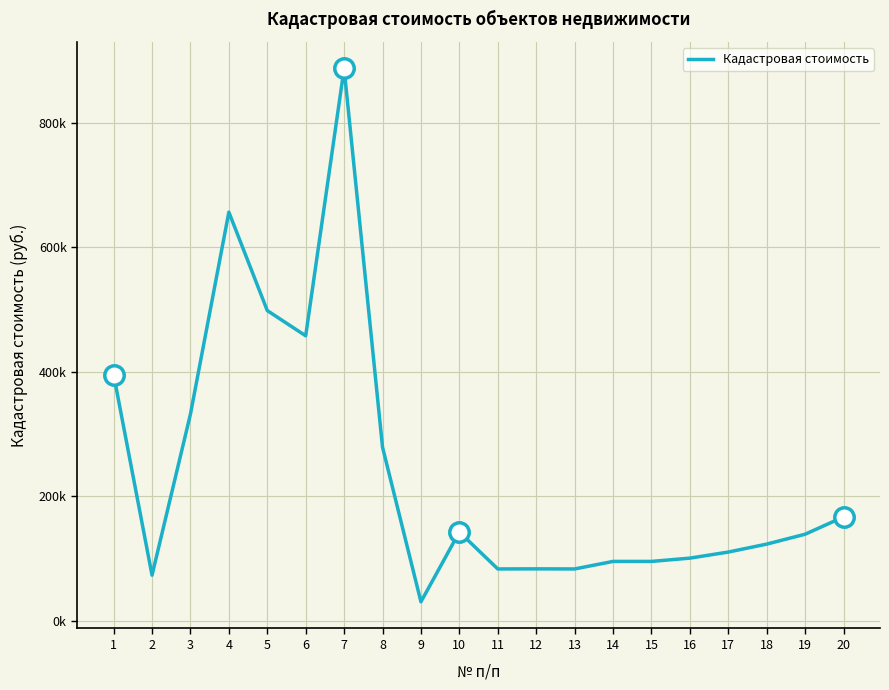

True or false: the data shows 77376.7 at 17.

False